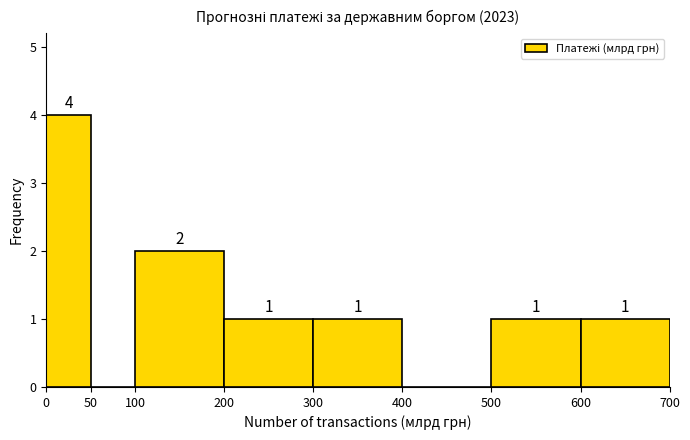

Over which range of the x-axis is the bar tallest?

0 to 50